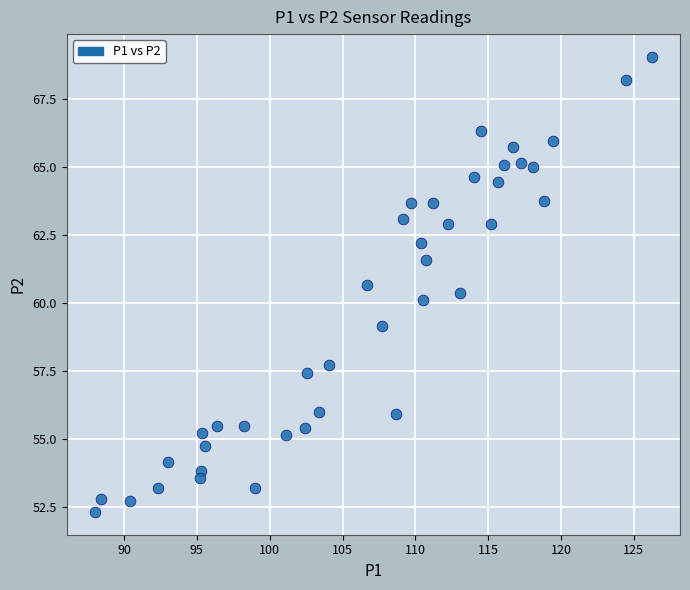

What is the range of Y values (max minus min)?

16.8